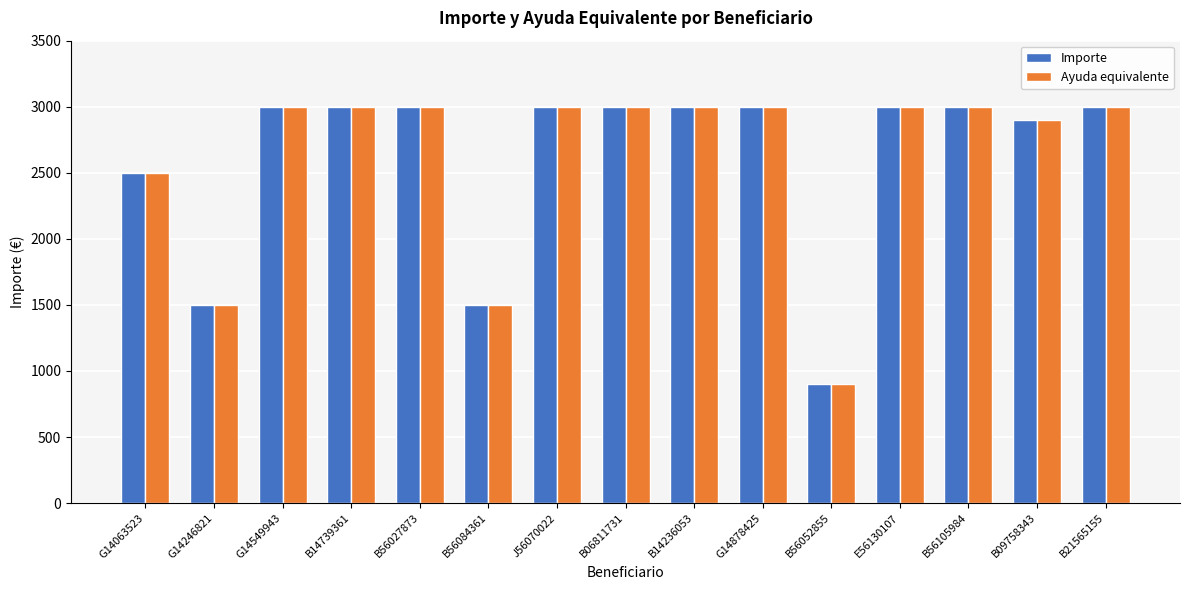

Count the number of categories in the chart.

15